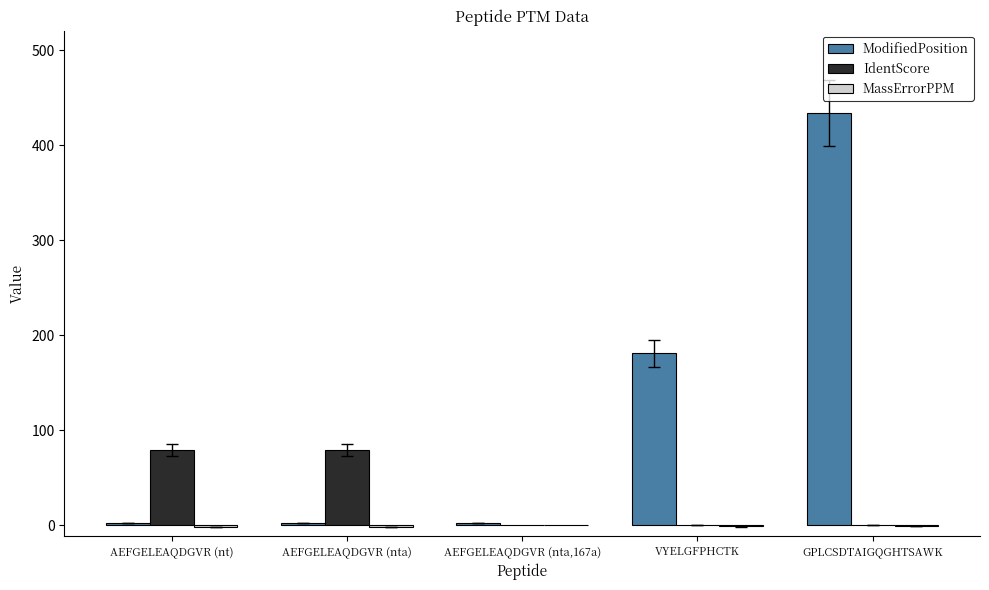

What is the sum of all ModifiedPosition values?

621.0